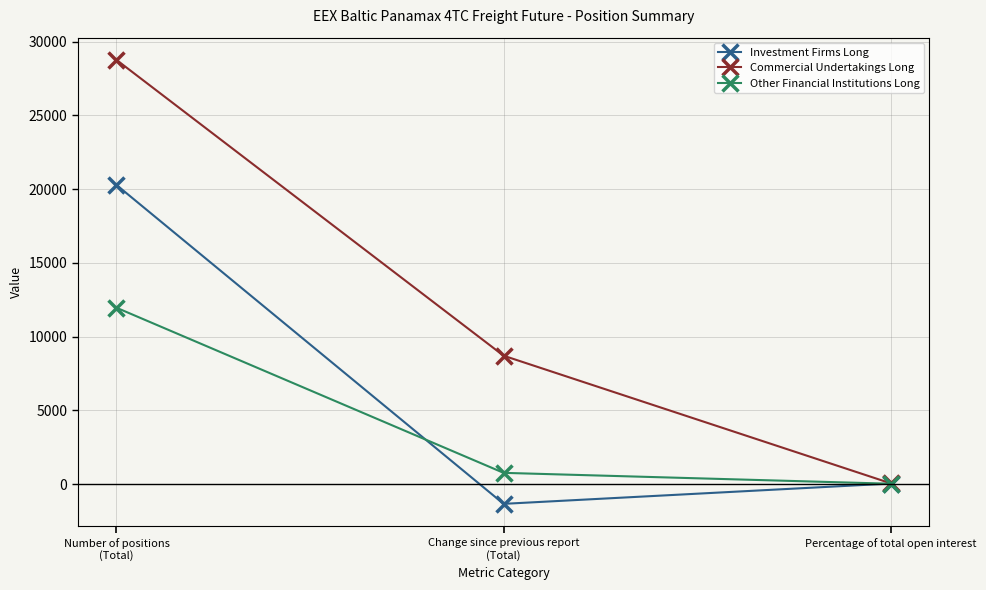

The value of Other Financial Institutions Long at Number of positions
(Total) is 16224.2. True or false?

False